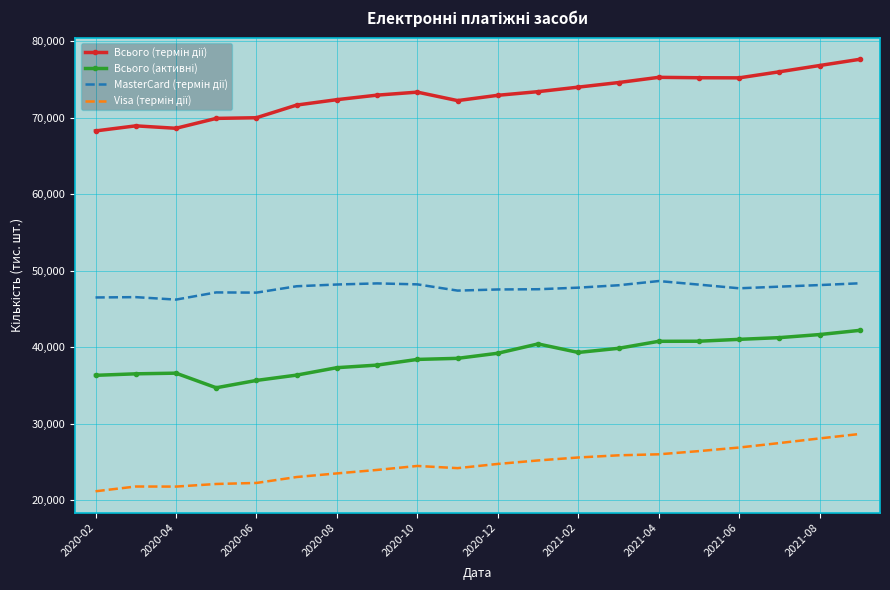

What is the minimum value shown in the chart?

21186.3